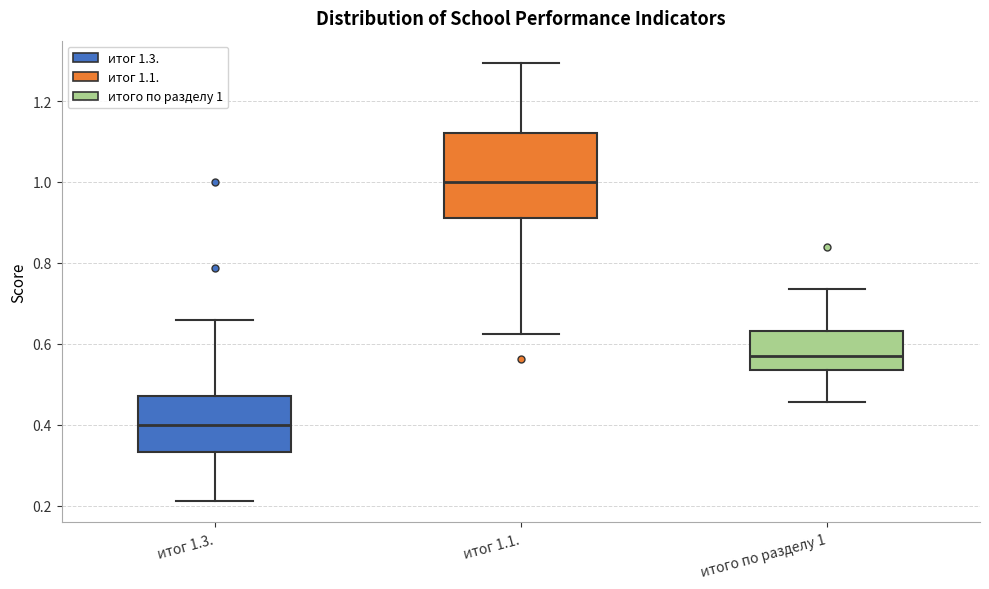

Which box has the lowest median line?

итог 1.3.